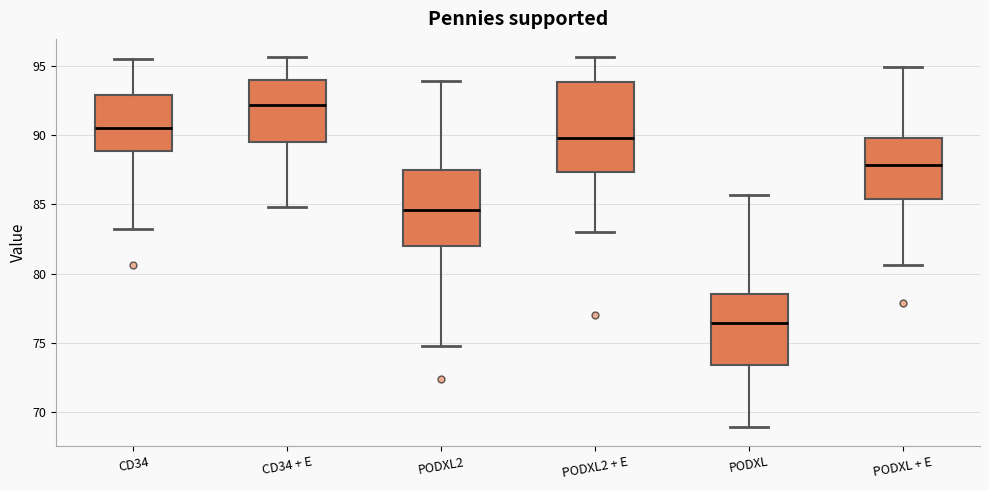

Comparing the boxes themselves (not the whiskers), which one is the tallest?

PODXL2 + E